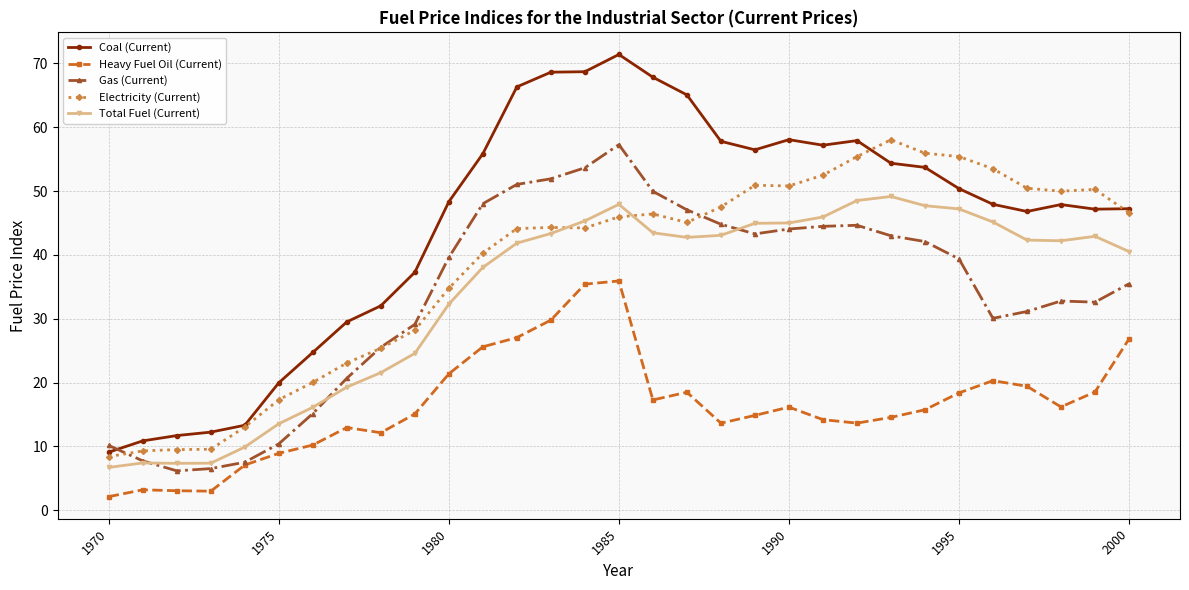

What is the value of the Total Fuel (Current) point at the 10th from the left?

24.6